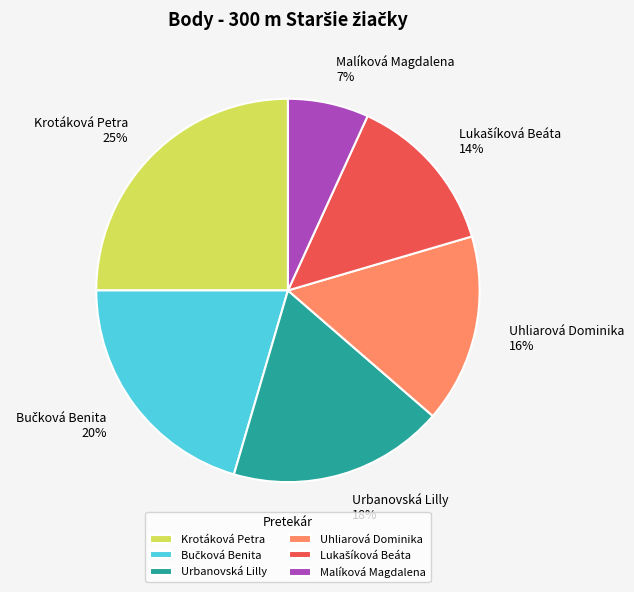

Is Urbanovská Lilly the majority of the pie?

No